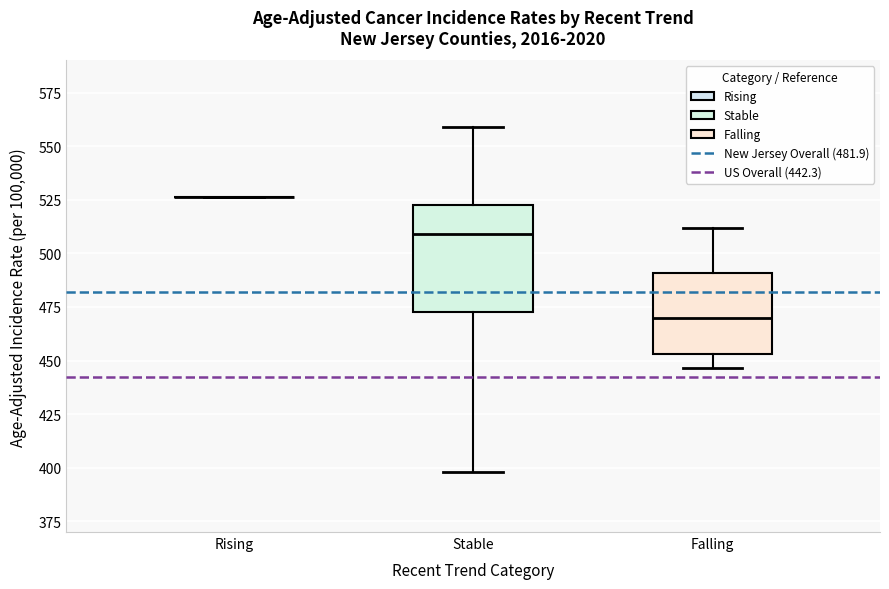

Reading left to right, transcribe this box plot: for each box, give where its median line is, the range the box spans, and where its two whiskers end, as read against the y-axis. The values are not printed on the chart, so give them approximately, as read against the axis.

Rising: box collapsed to a line at 525, whiskers 525 to 525
Stable: median 510, box 470 to 525, whiskers 400 to 560
Falling: median 470, box 455 to 490, whiskers 445 to 510